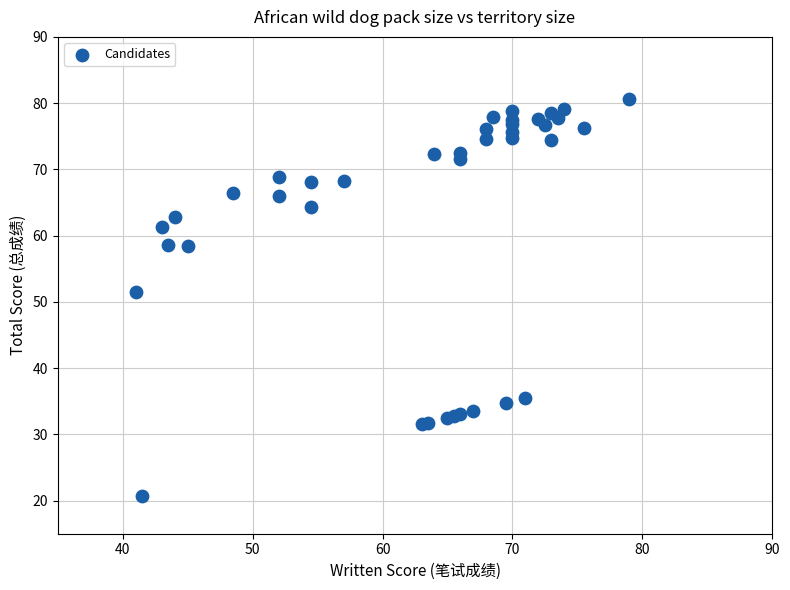

What Y value in the scatter plot is closest to 50?

51.5